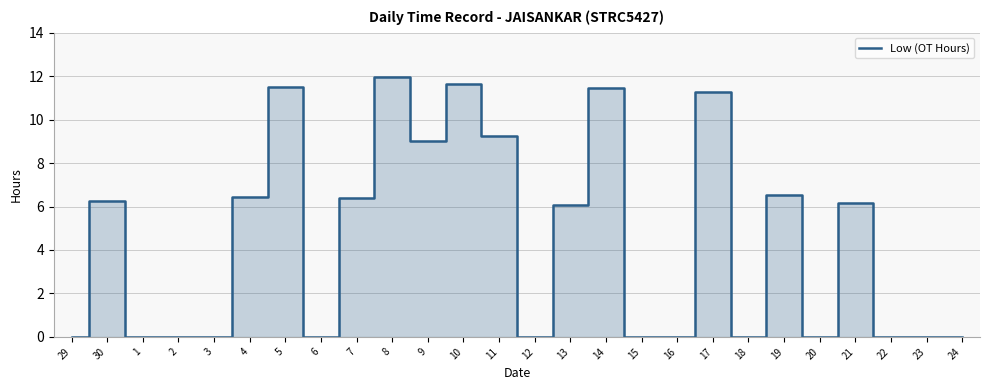

Which label corresponds to the largest value in the chart?

8